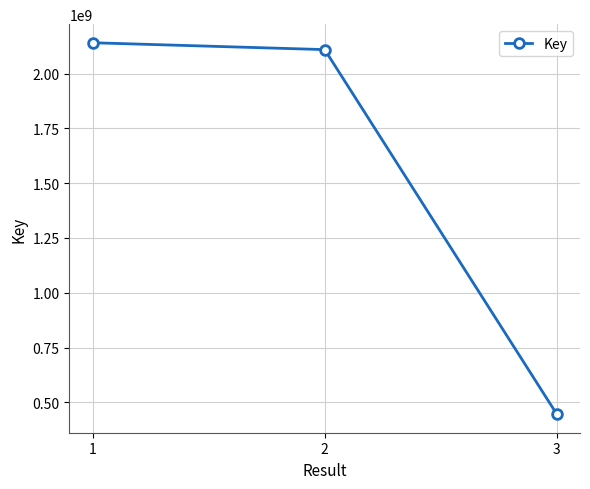

What is the approximate value at 1?

2140567496